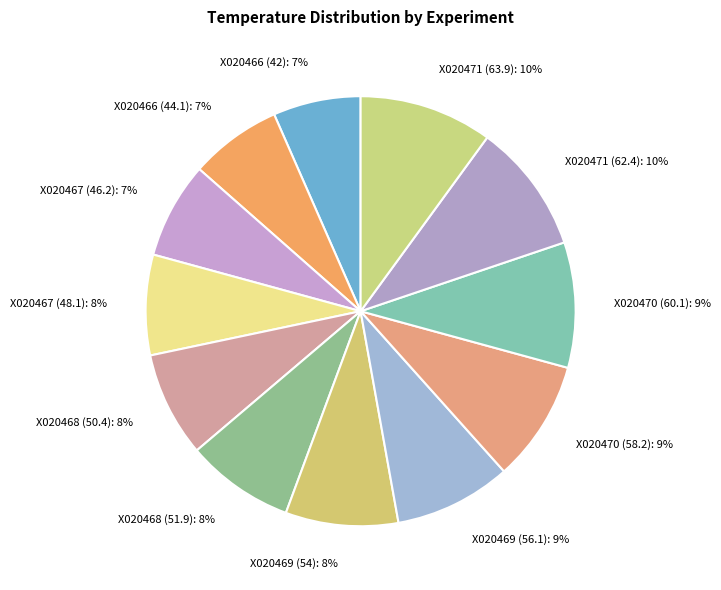

How many slices are in this pie chart?

12